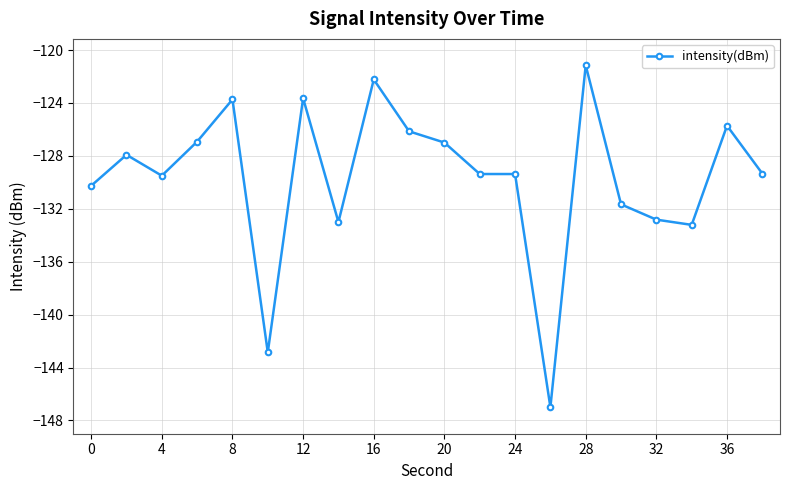

True or false: the data has more than 1 interior local peaks.

True